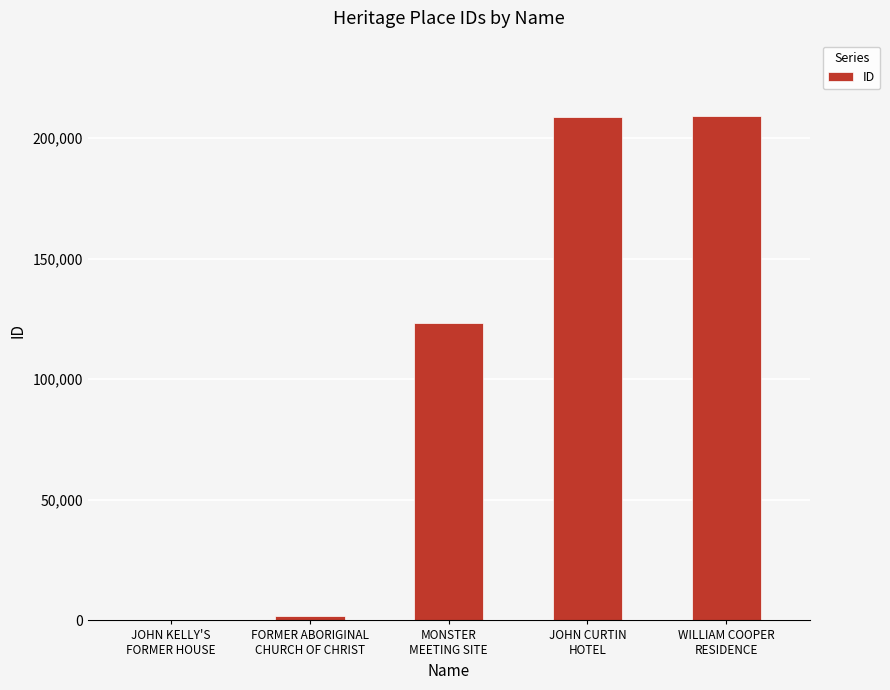

How many series are shown in this chart?

1